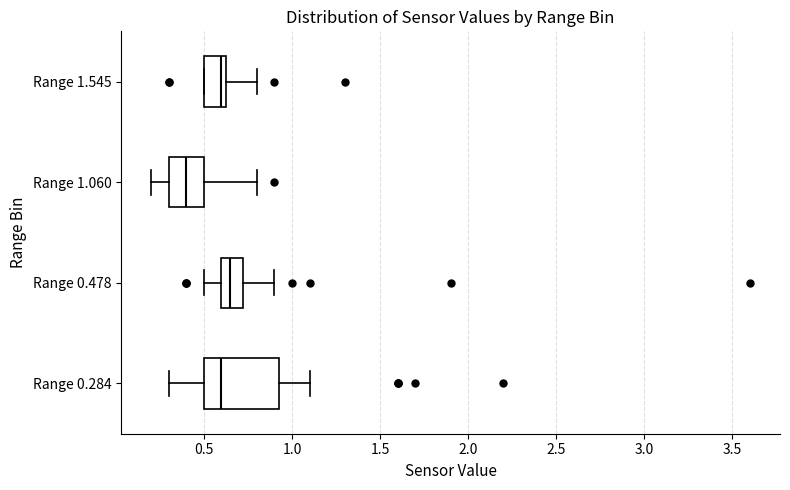

Where does the median line of the box for Range 1.545 sit on the x-axis? The values are not printed on the chart, so give them approximately, as read against the axis.

0.60